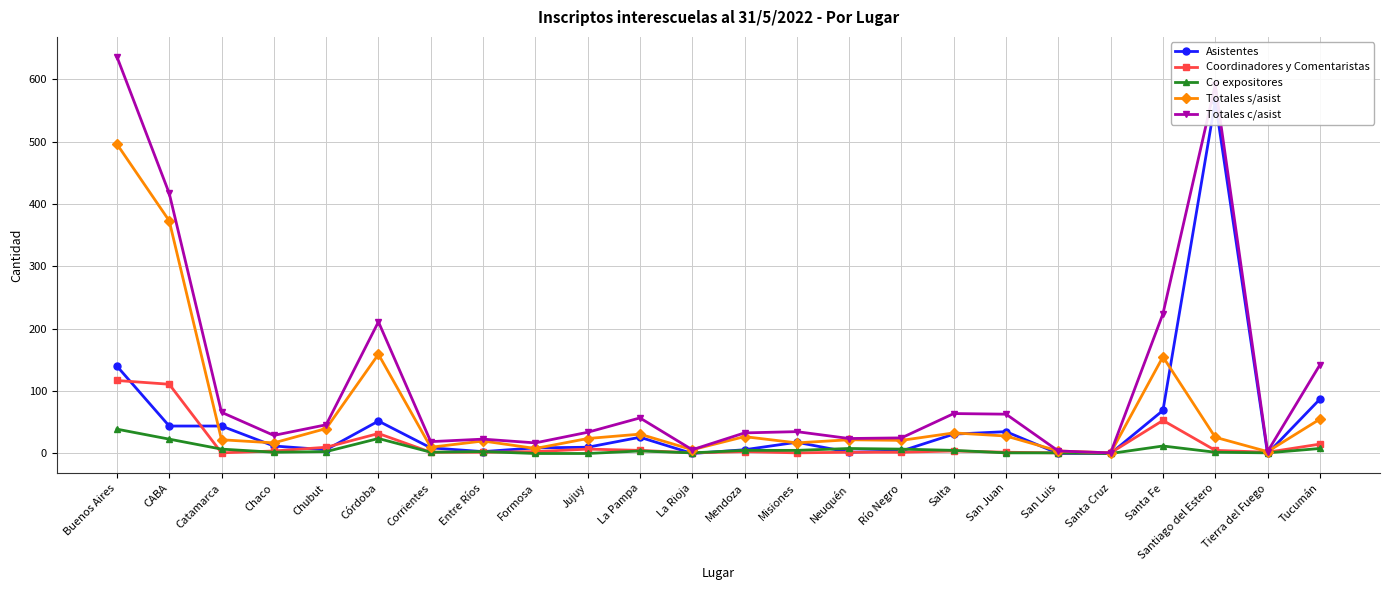

Is the value of Co expositores at Mendoza greater than the value of Coordinadores y Comentaristas at Catamarca?

Yes